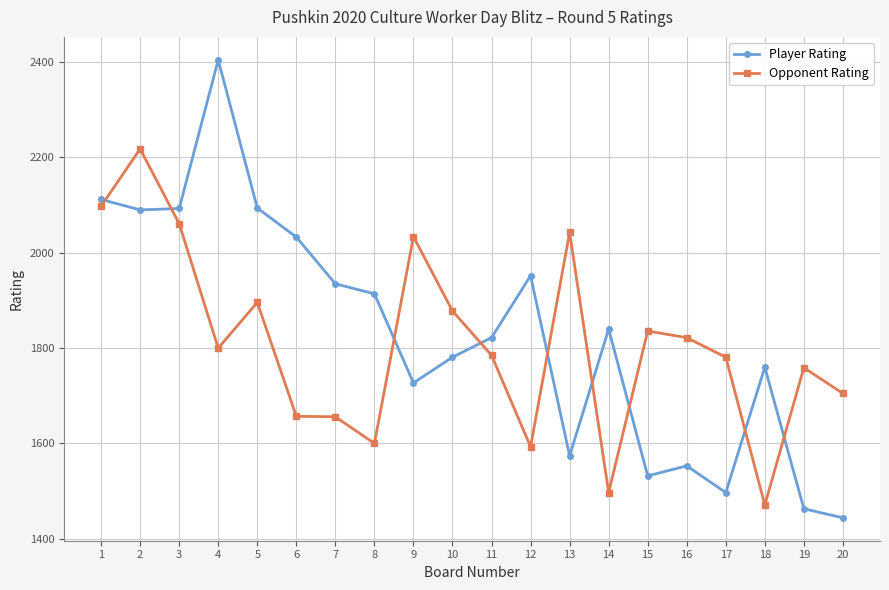

What is the difference between the highest and lowest values at 16?

269